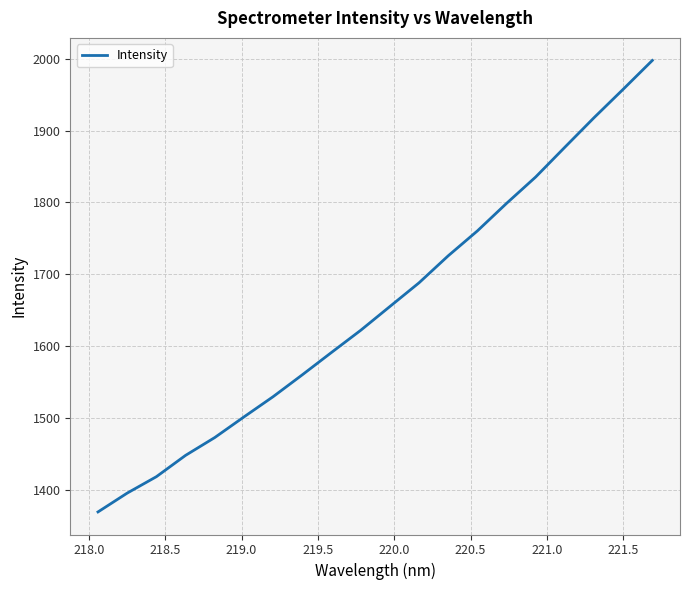

What is the greatest value displayed?

1997.5